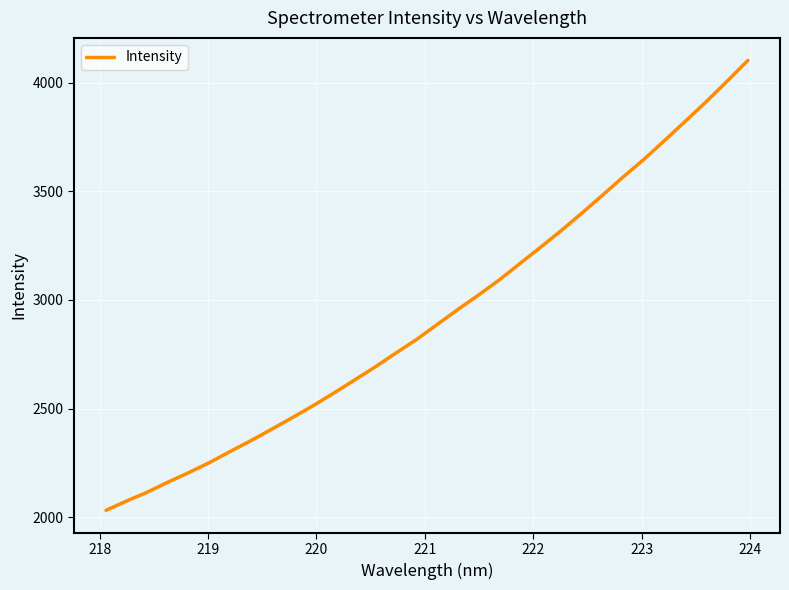

Does the chart display data point markers on the line(s)?

No